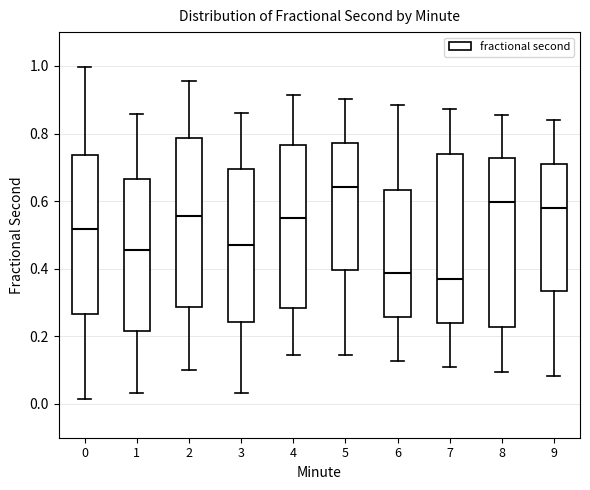

Where does the upper whisker of the box at x = 7 end on the y-axis? The values are not printed on the chart, so give them approximately, as read against the axis.

0.88